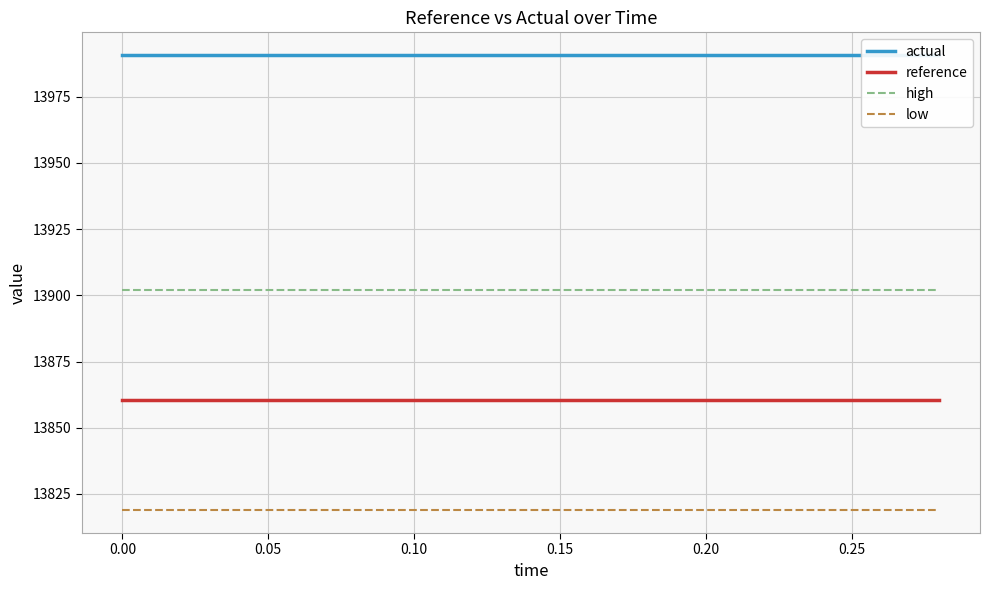

List the series in order of their overall mean, highest first.

actual, high, reference, low